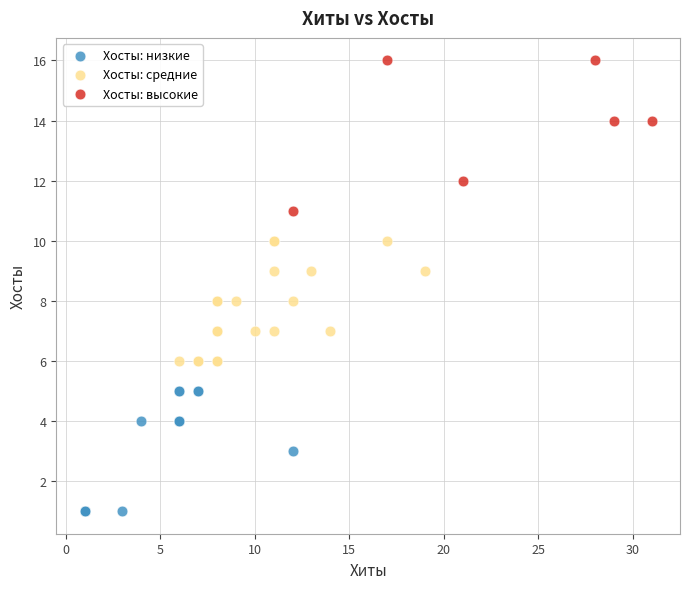

Which series contains the lowest Y value?

Хосты: низкие